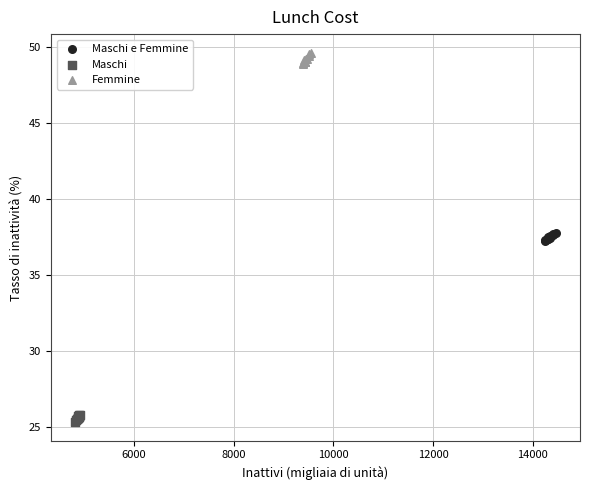

Which series reaches the minimum Y coordinate?

Maschi